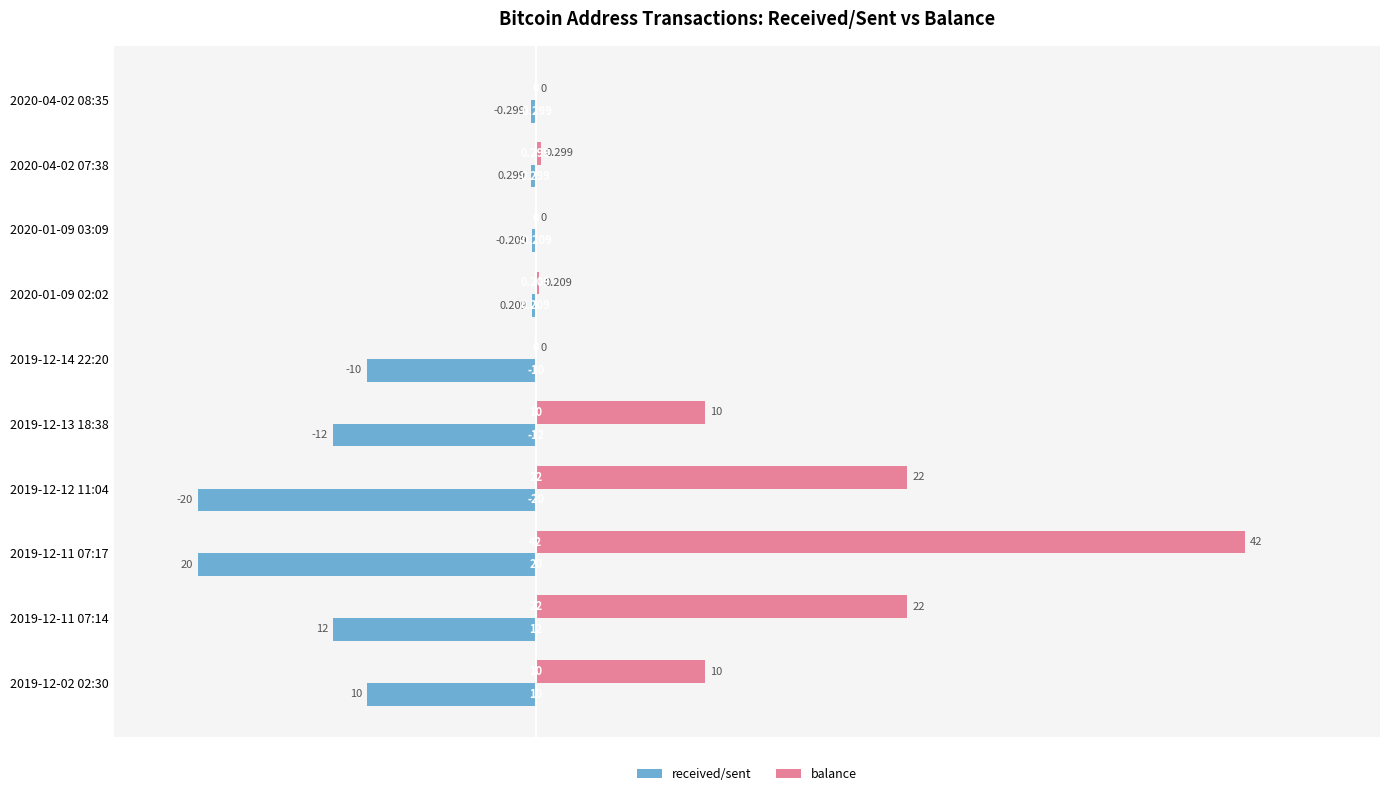

At which category does the chart reach its peak across all series?

2019-12-11 07:17